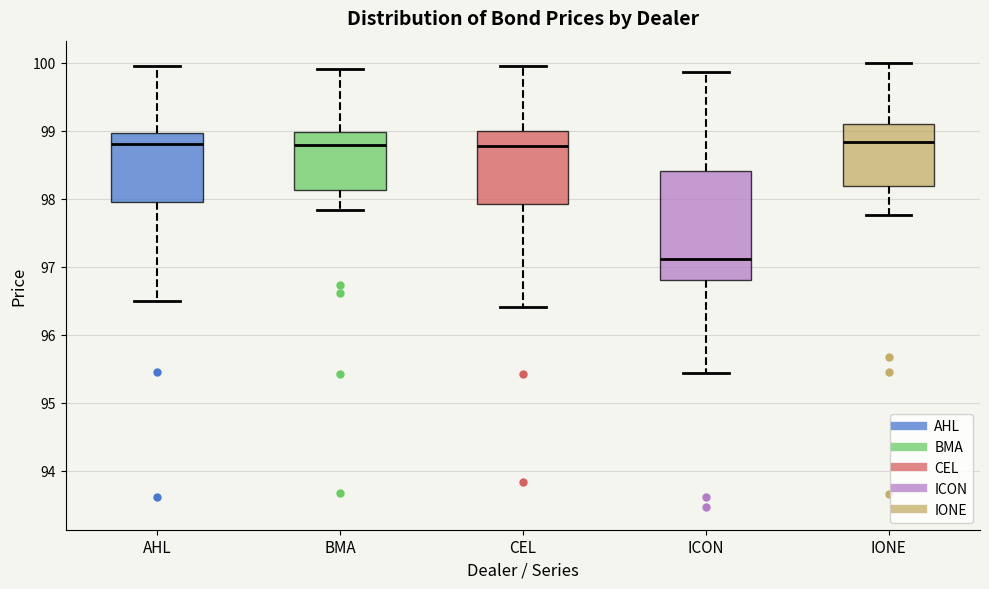

Which box is the tallest, from its lower edge to its upper edge?

ICON